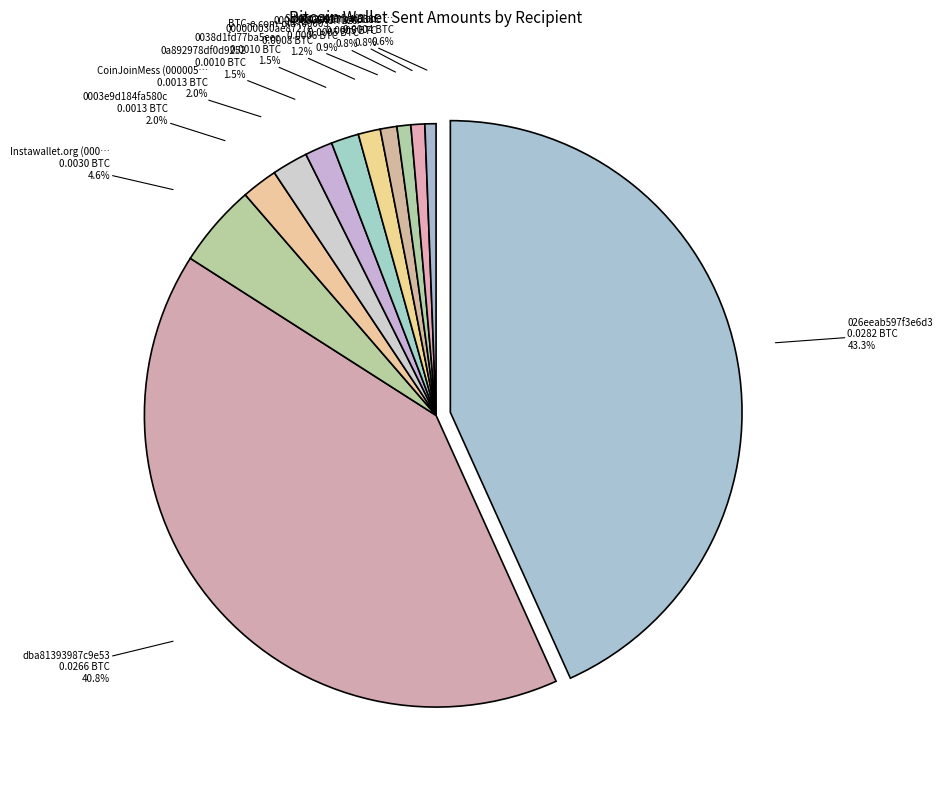

Which has a higher value, 0002a937fc4f538f or 00049680648f7229?

0002a937fc4f538f